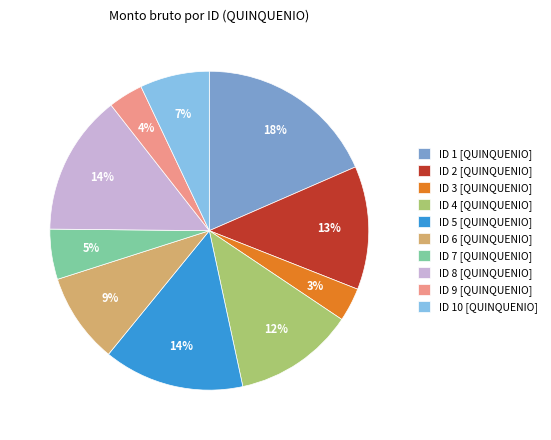

Which category has the biggest portion of the pie?

ID 1 [QUINQUENIO]